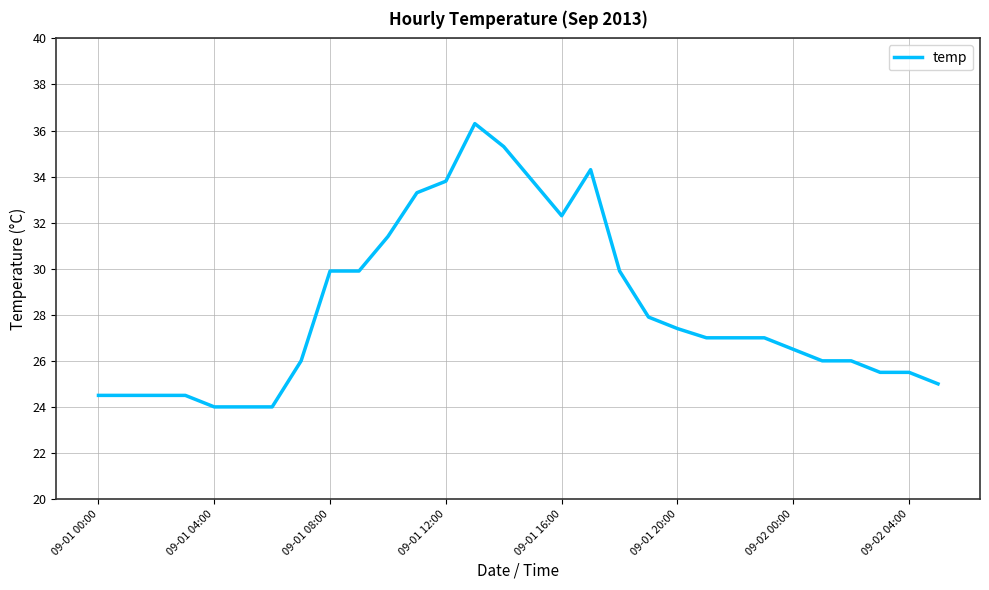

What is the difference between the maximum and minimum values?

12.3